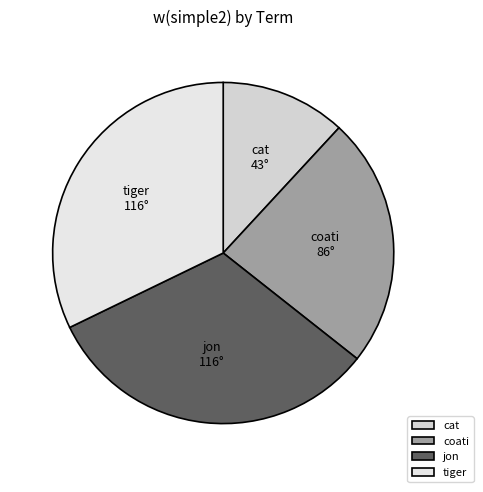

Which has a higher value, tiger or cat?

tiger